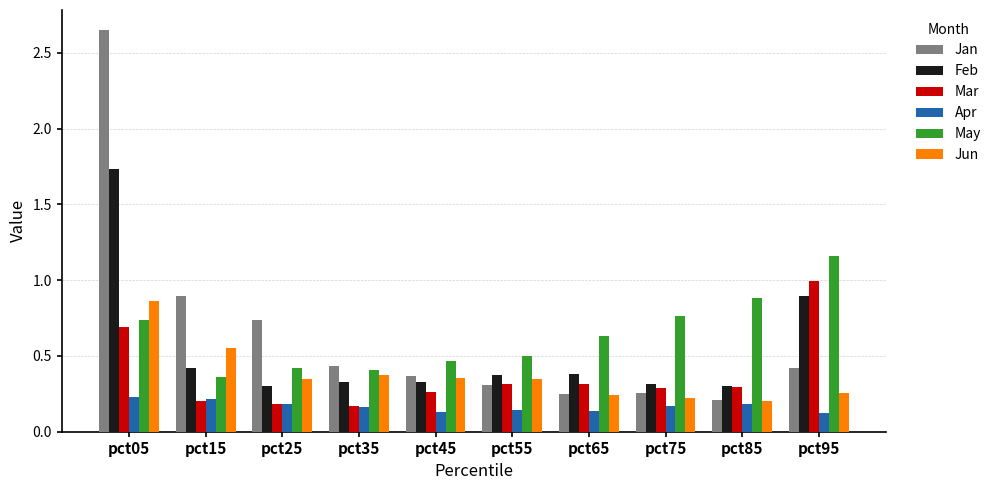

The Jan series shows 0.1 at pct45. True or false?

False